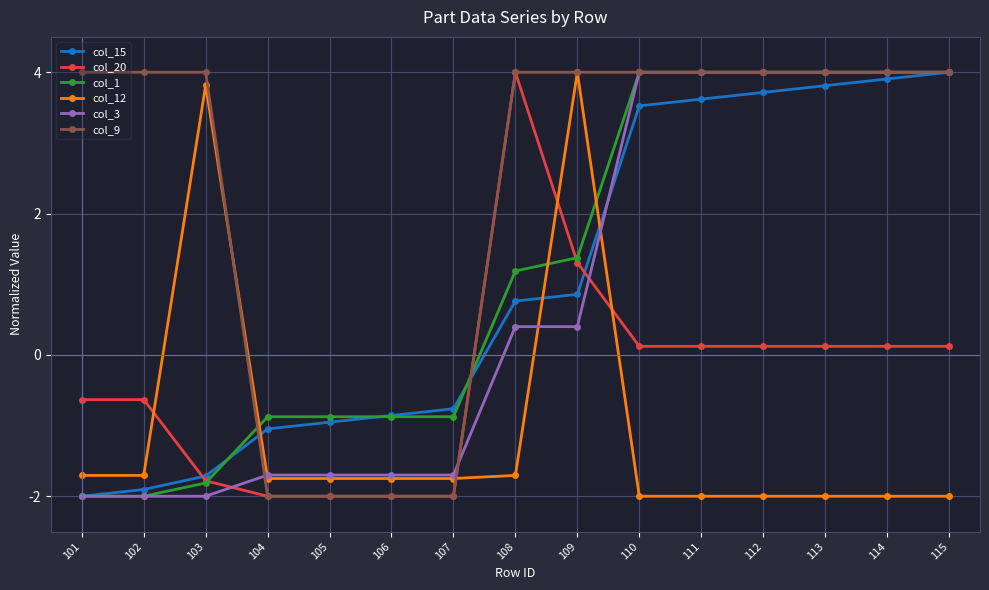

True or false: col_12 and col_1 cross at least once.

True